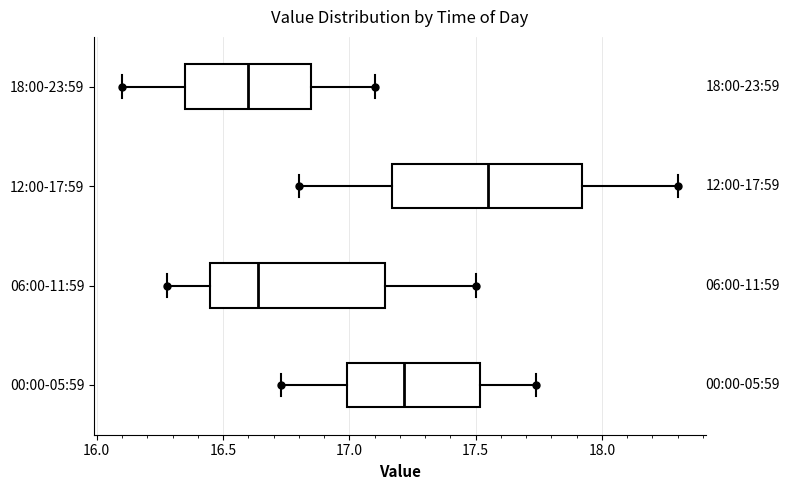

Which box has the furthest to the right median line?

12:00-17:59